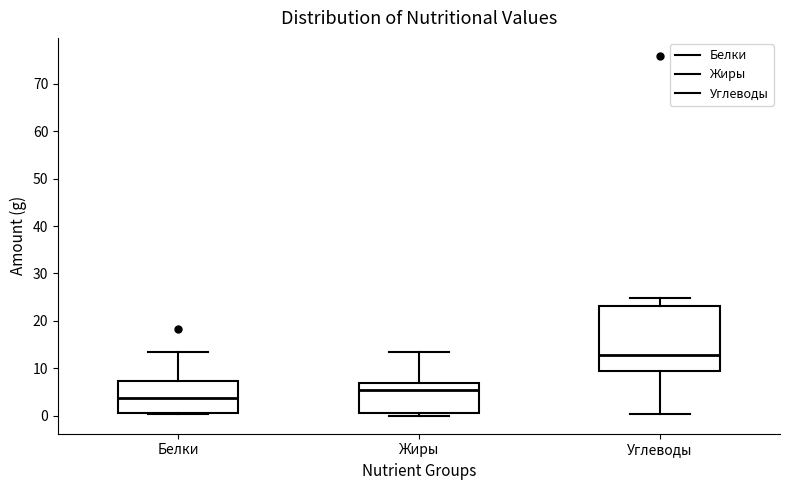

Comparing the boxes themselves (not the whiskers), which one is the tallest?

Углеводы